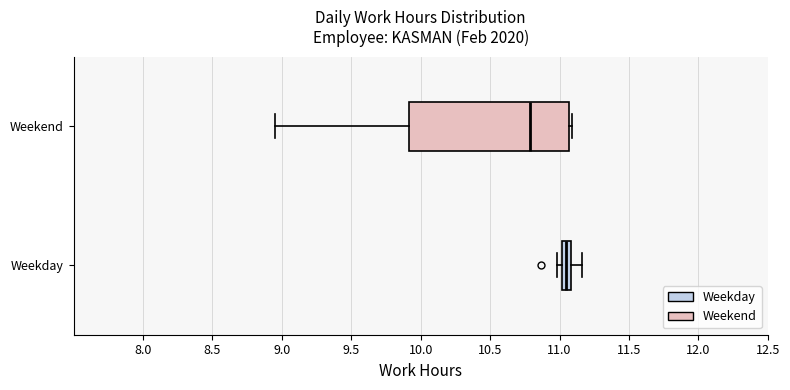

Which box is the widest, from its left edge to its right edge?

Weekend